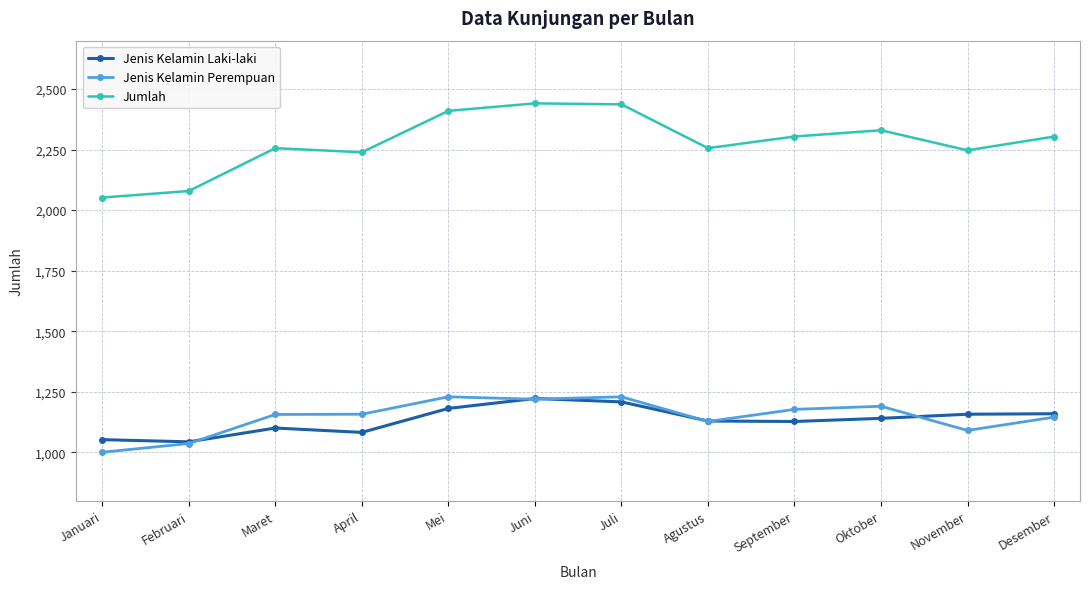

The value of Jenis Kelamin Perempuan at September is 1985. True or false?

False